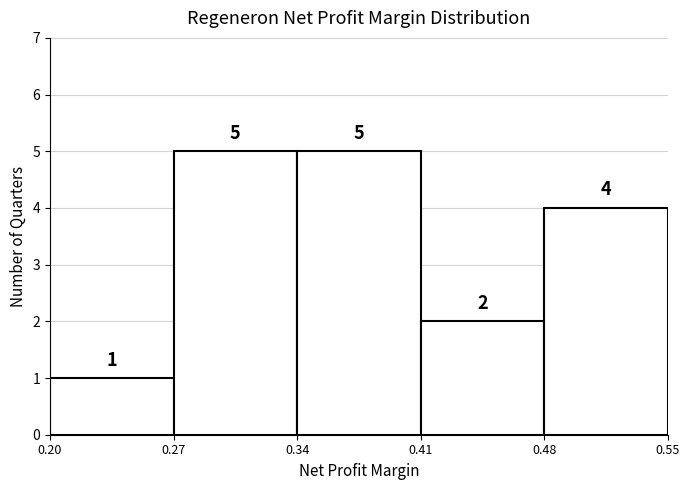

What is the height of the bar covering 0.27 to 0.34 on the x-axis?

5